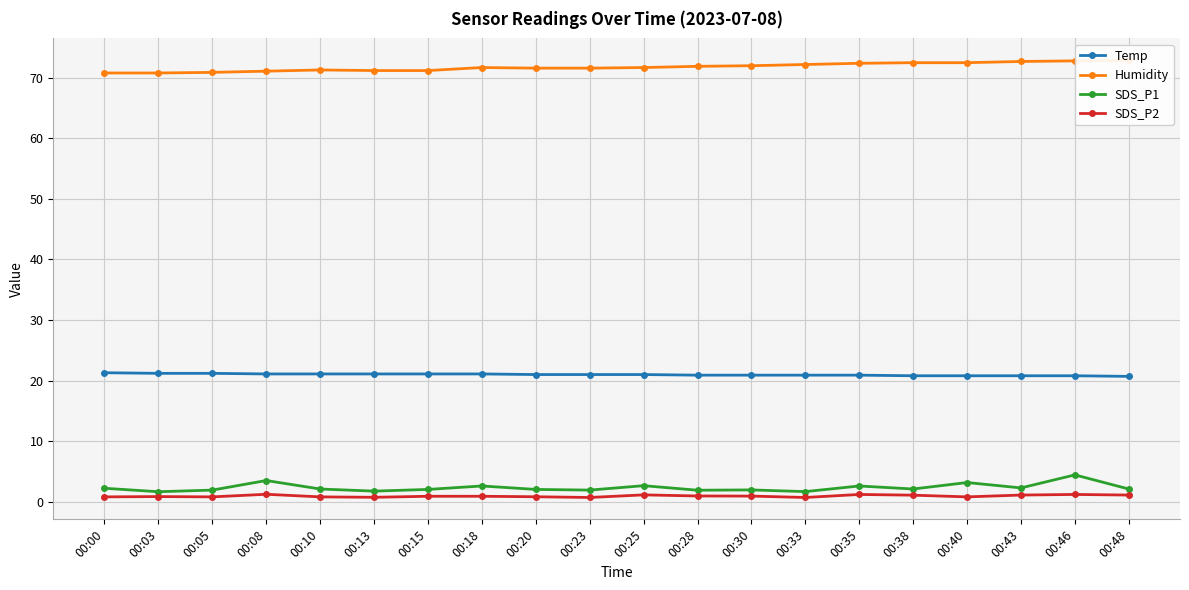

True or false: Humidity has a value of 71.2 at 00:15.

True